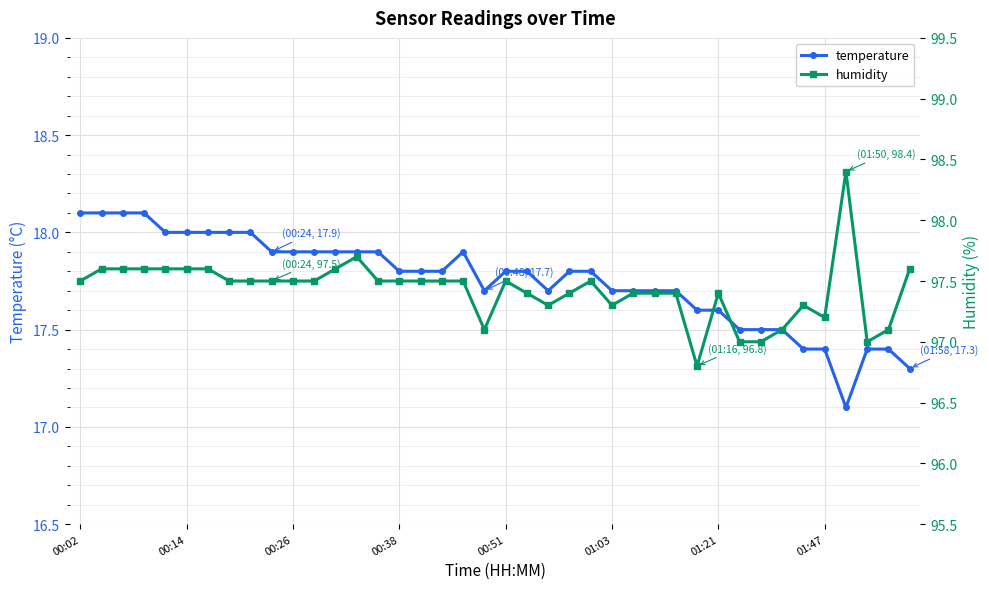

At 00:26, list the series in order from smallest to largest.

temperature, humidity